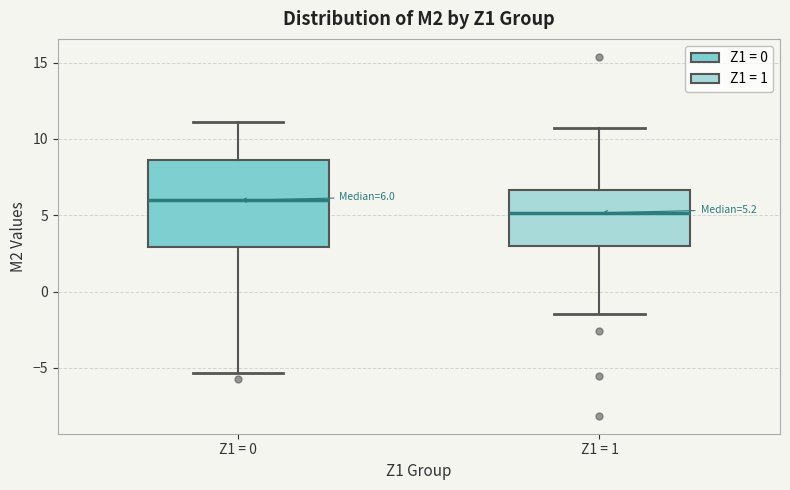

Which box's median line is the lowest?

Z1 = 1